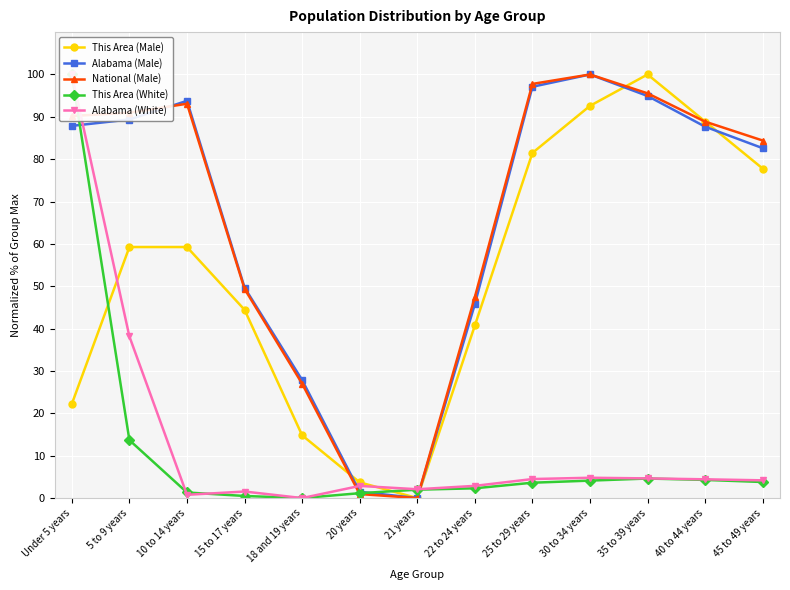

What is the difference between the second highest and minimum values in the This Area (White) series?

13.7